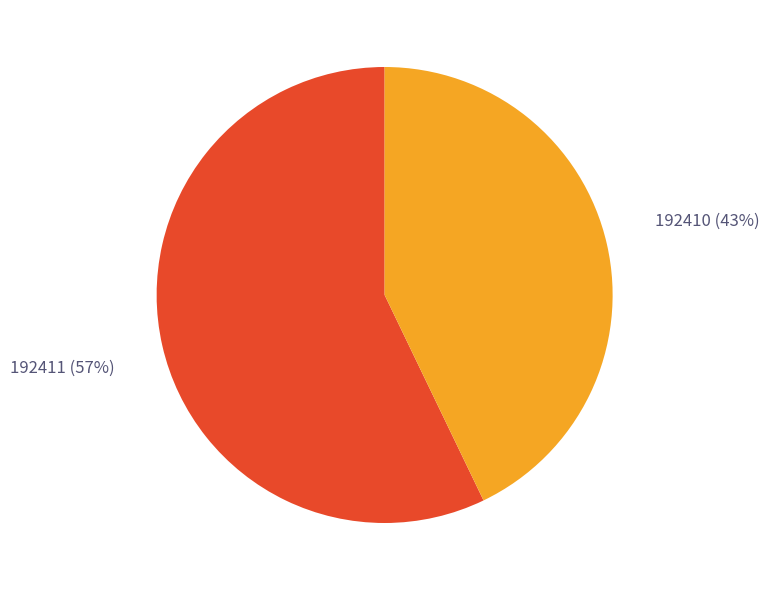

Approximately how many times larger is the value at 192411 compared to 192410?

1.3